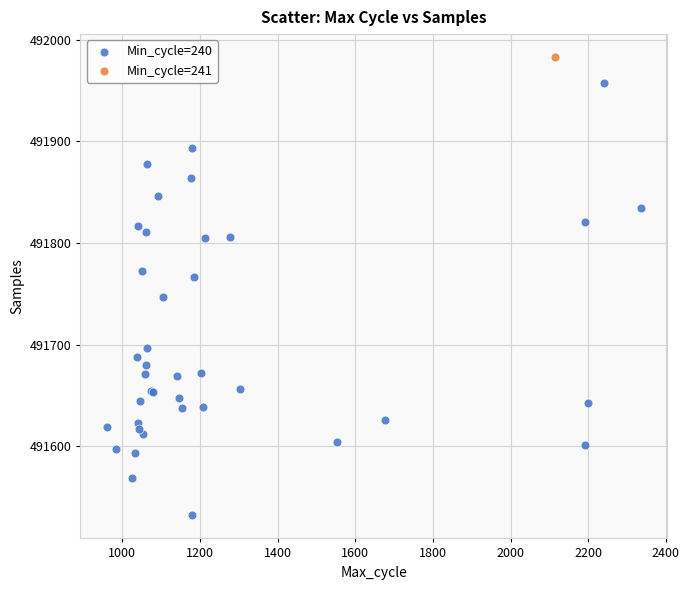

What are all the series names shown in the legend?

Min_cycle=240, Min_cycle=241